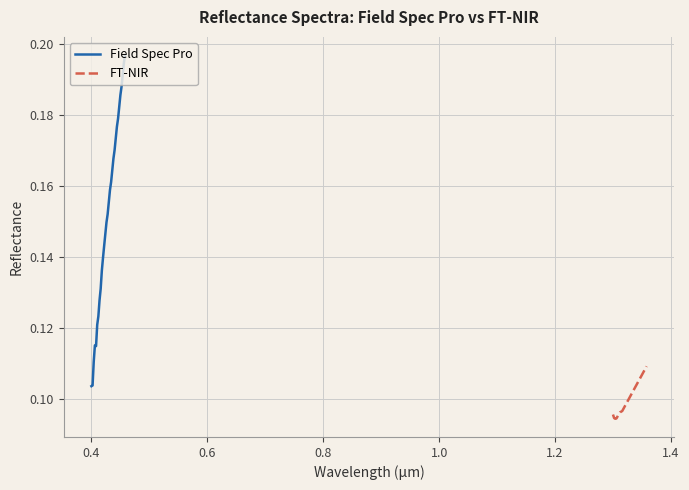

True or false: Field Spec Pro has more than 2 interior local peaks.

False